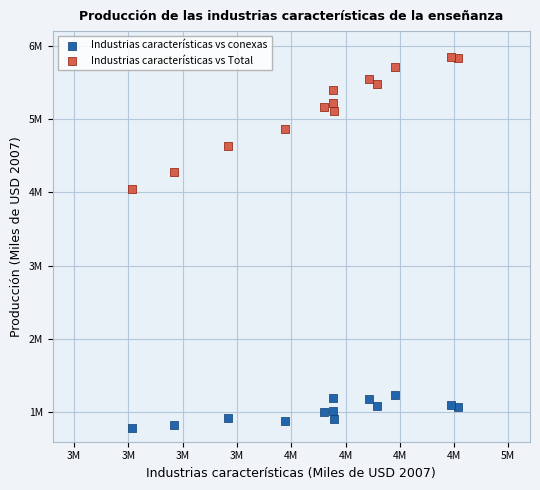

Which series contains the highest Y value?

Industrias características vs Total